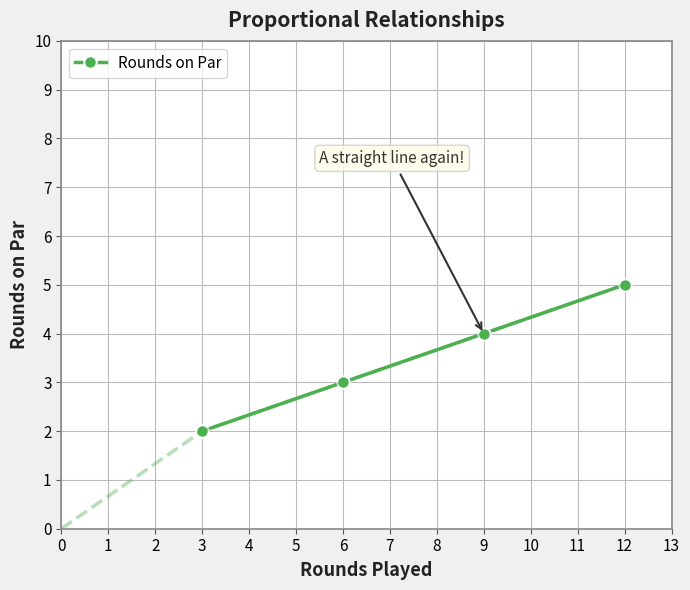

The value of Rounds on Par at 12 is 3. True or false?

False